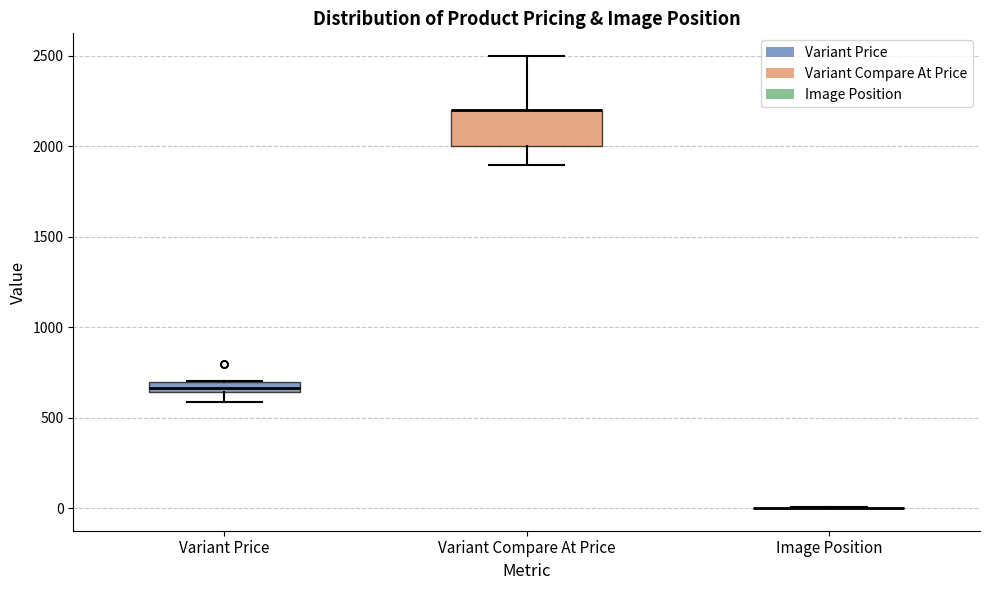

Comparing the boxes themselves (not the whiskers), which one is the tallest?

Variant Compare At Price